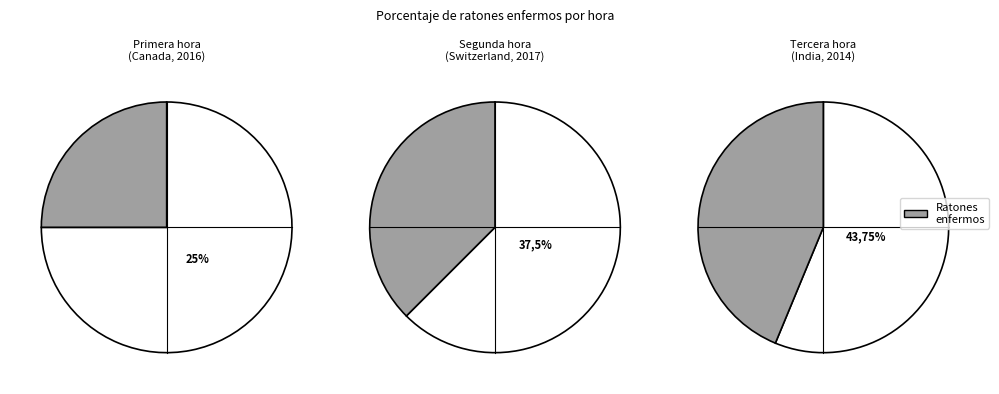

How many slices are in this pie chart?

3